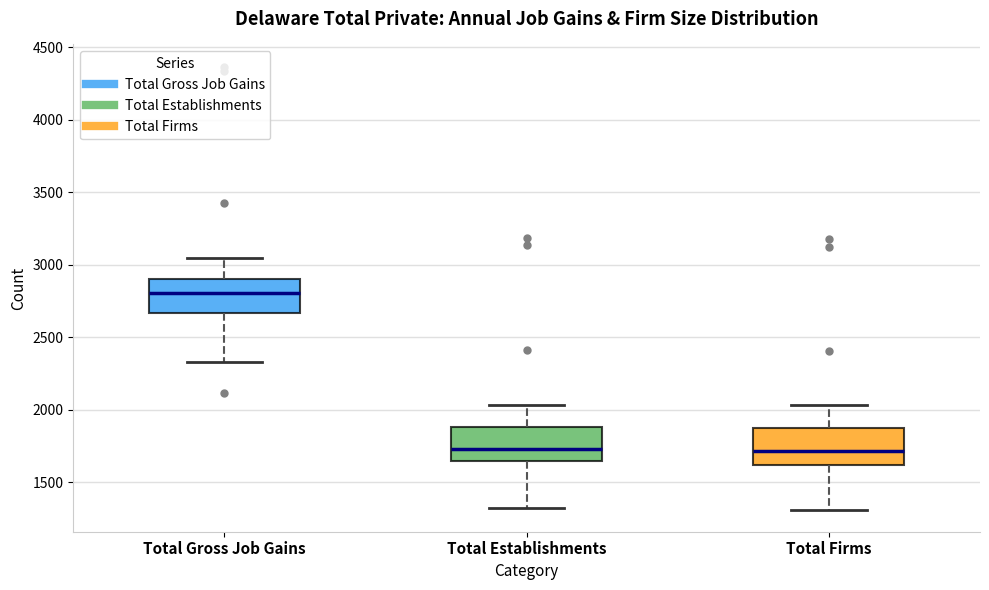

Where does the median line of the box for Total Firms sit on the y-axis? The values are not printed on the chart, so give them approximately, as read against the axis.

1700